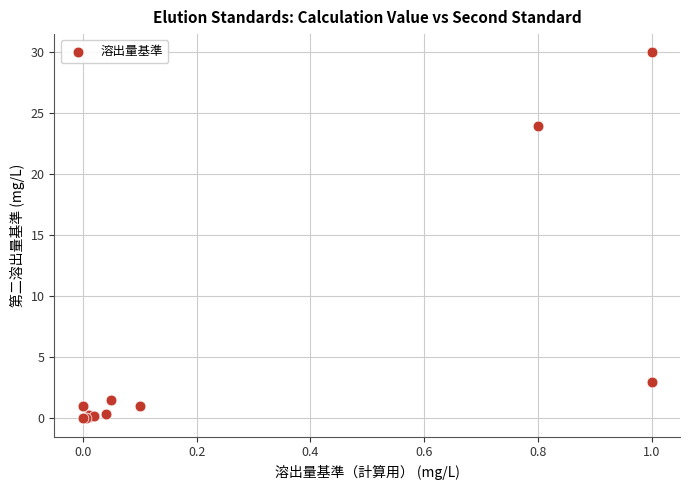

What Y value in the scatter plot is closest to 15?

24.0